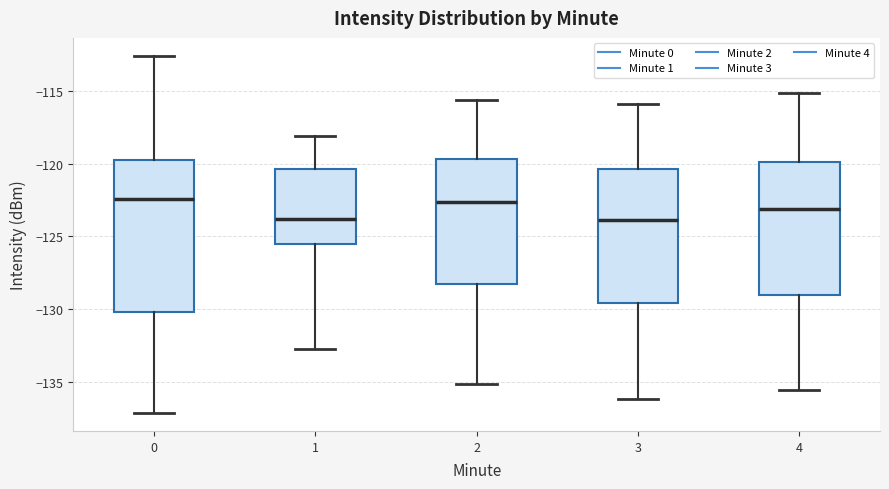

Reading left to right, read every box against the y-axis: the position of its median line, the range the box covers, and the ends of its whiskers. The values are not printed on the chart, so give them approximately, as read against the axis.

0: median -122.5, box -130.0 to -119.5, whiskers -137.0 to -112.5
1: median -124.0, box -125.5 to -120.5, whiskers -133.0 to -118.0
2: median -122.5, box -128.0 to -119.5, whiskers -135.0 to -115.5
3: median -124.0, box -129.5 to -120.5, whiskers -136.0 to -116.0
4: median -123.0, box -129.0 to -120.0, whiskers -135.5 to -115.0